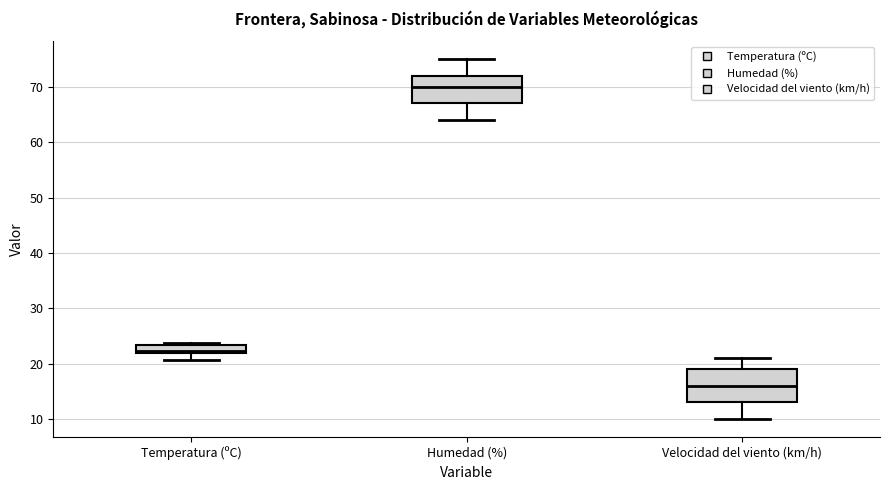

Reading left to right, transcribe this box plot: for each box, give where its median line is, the range the box spans, and where its two whiskers end, as read against the y-axis. The values are not printed on the chart, so give them approximately, as read against the axis.

Temperatura (ºC): median 22 (just above the box's lower edge), box 22 to 23, whiskers 21 to 24
Humedad (%): median 70, box 67 to 72, whiskers 64 to 75
Velocidad del viento (km/h): median 16, box 13 to 19, whiskers 10 to 21